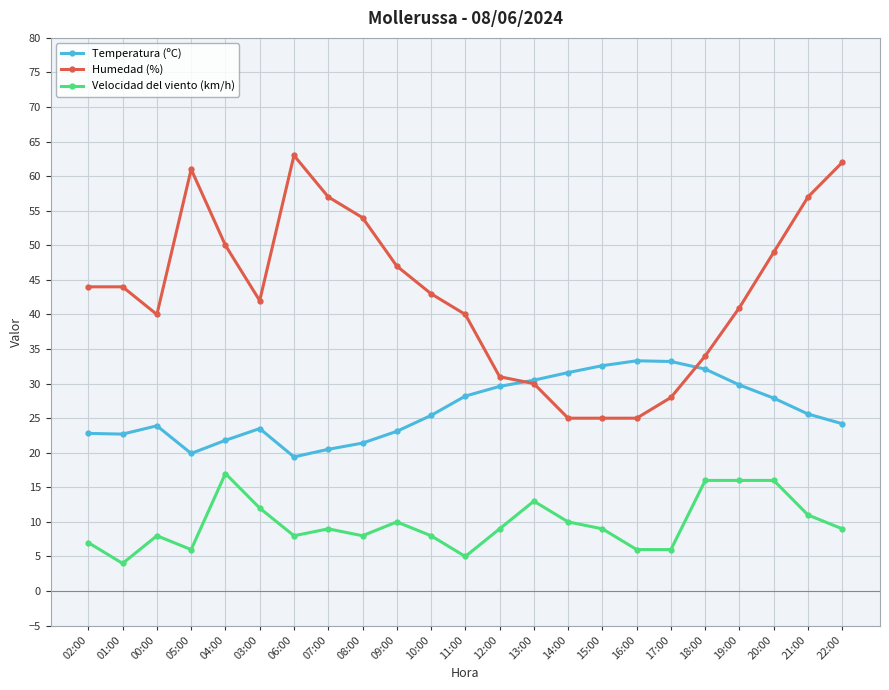

Is it true that Humedad (%) equals 25.0 at 15:00?

True